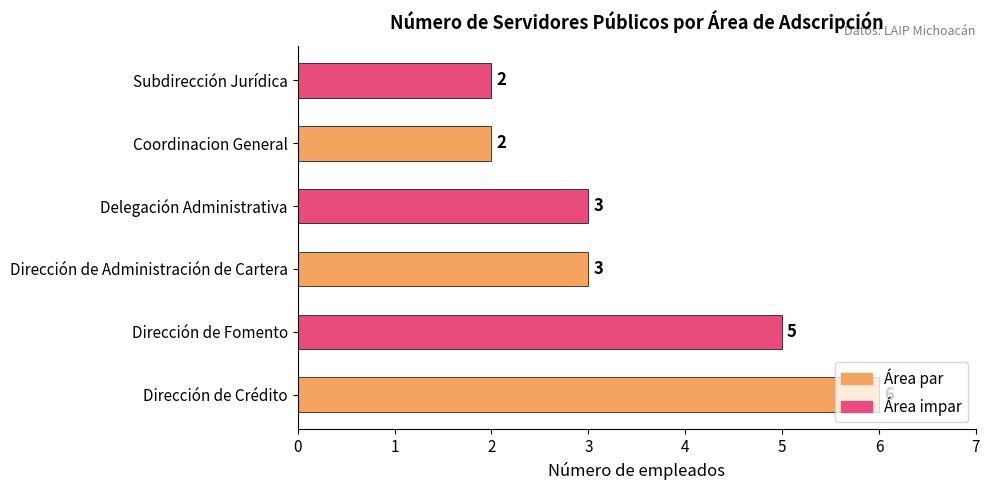

True or false: the data shows 4 at Delegación Administrativa.

False